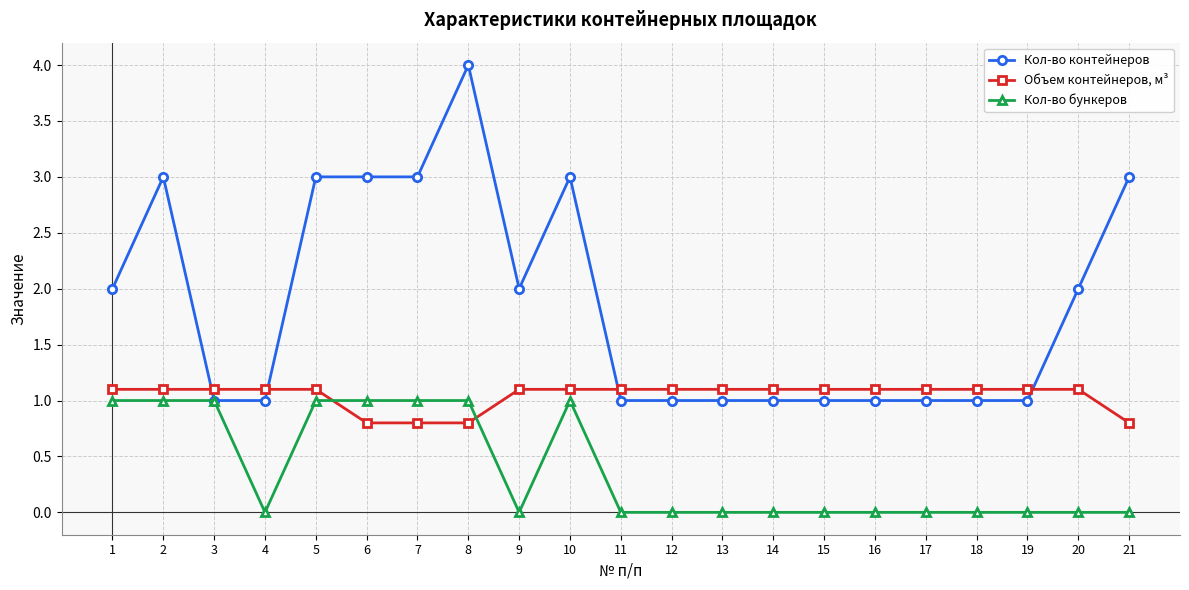

Is it true that Кол-во контейнеров equals 1.7 at 7?

False